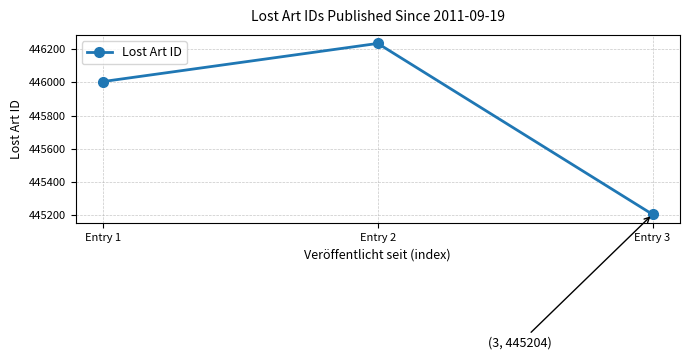

How many lines are shown in the chart?

1